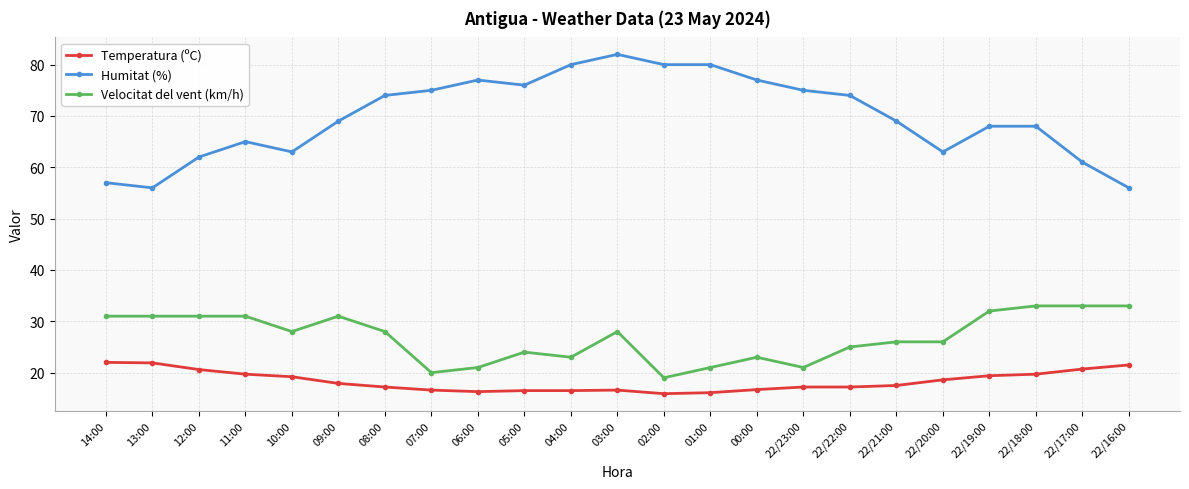

What is the label of the 19th point from the right?

10:00